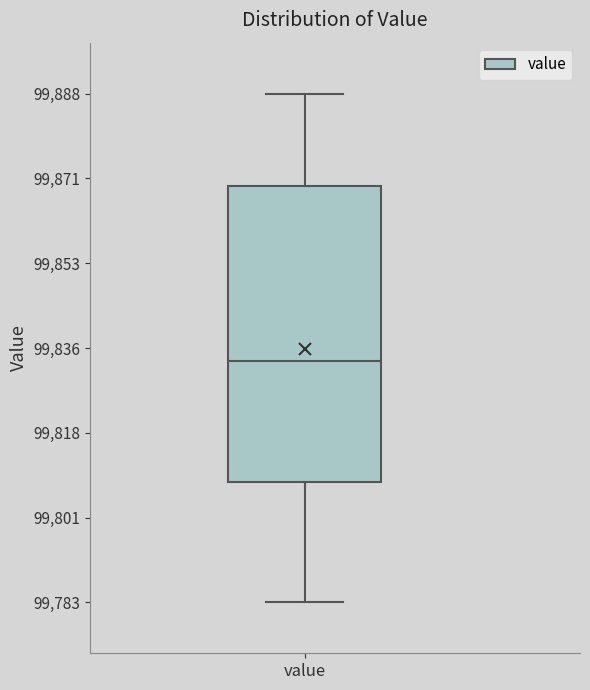

Read this box plot against the y-axis: the position of the median line, the range covered by the box, and the ends of both whiskers. The values are not printed on the chart, so give them approximately, as read against the axis.

median 99834, box 99808 to 99870, whiskers 99784 to 99888